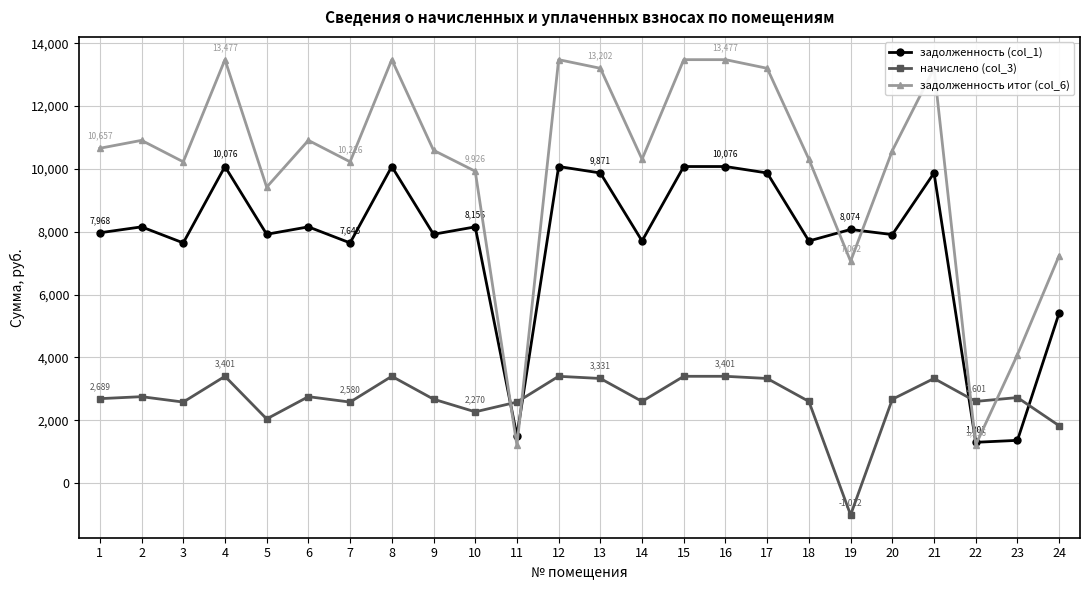

Is the value of задолженность (col_1) at 4 greater than the value of задолженность итог (col_6) at 13?

No